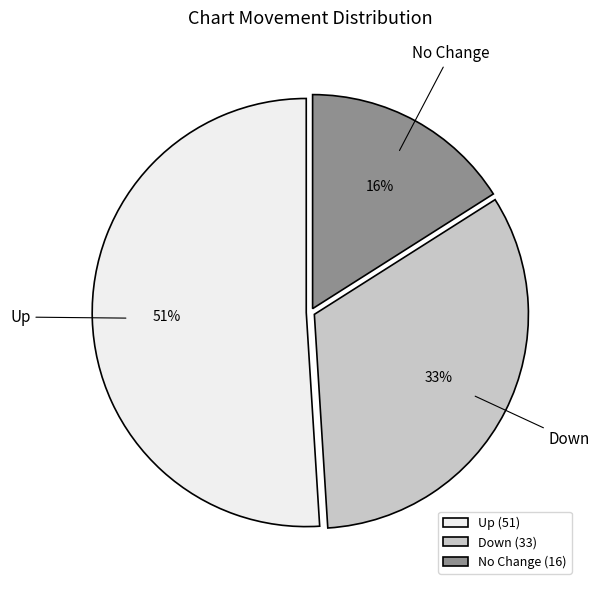

Is it true that No Change is 29% of the pie?

False